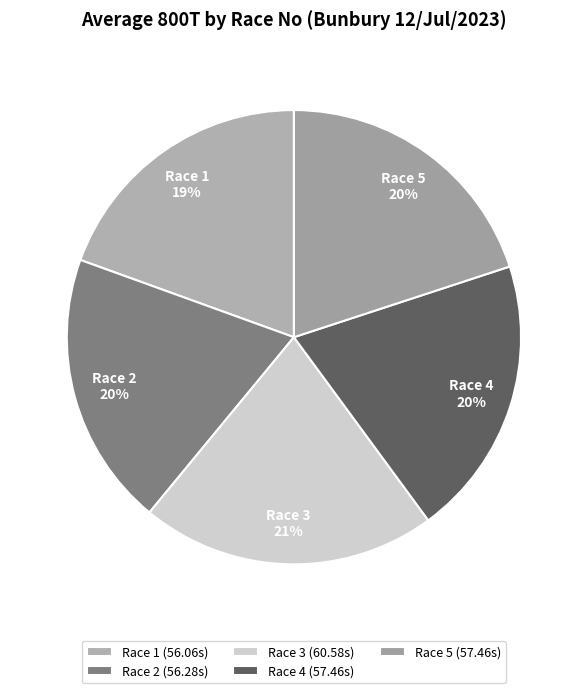

To the nearest percent, what portion does Race 4 represent?

20%